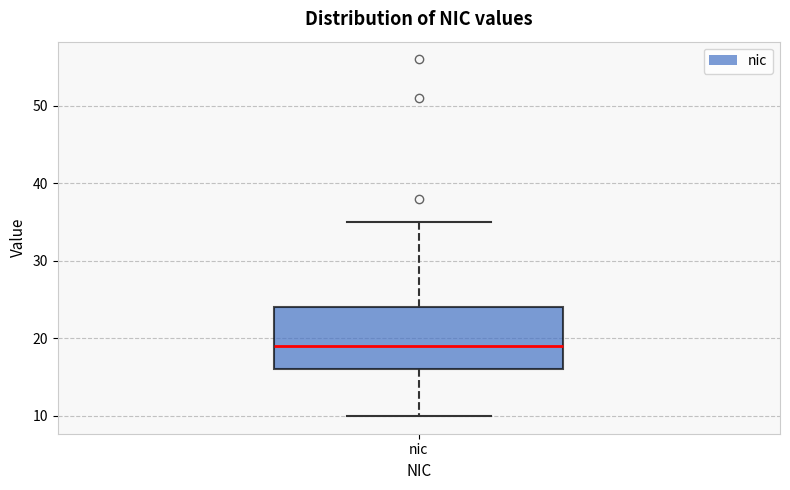

Transcribe this box plot: give where the median line is, the range the box spans, and where the two whiskers end, as read against the y-axis. The values are not printed on the chart, so give them approximately, as read against the axis.

median 19, box 16 to 24, whiskers 10 to 35